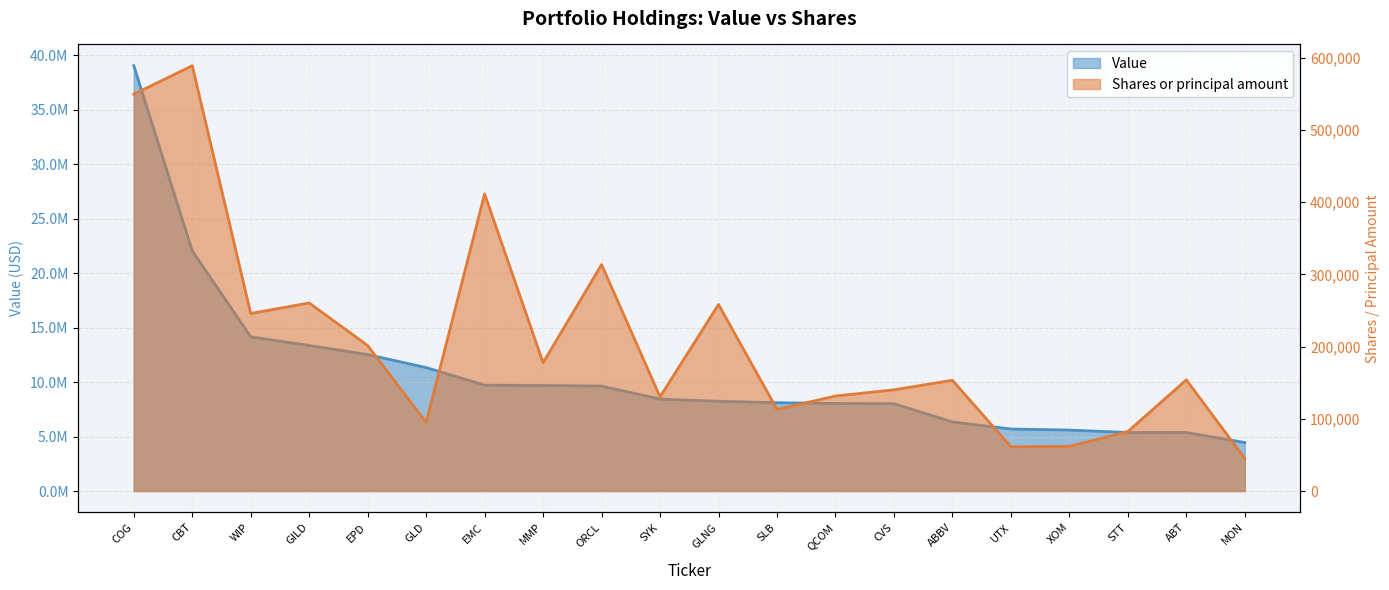

At which category does the chart reach its minimum across all series?

MON